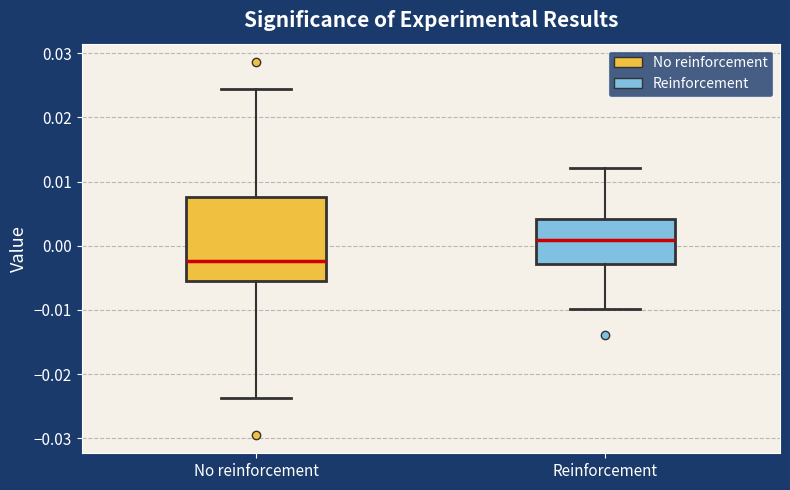

Where is the upper edge of the box for Reinforcement on the y-axis? The values are not printed on the chart, so give them approximately, as read against the axis.

0.004